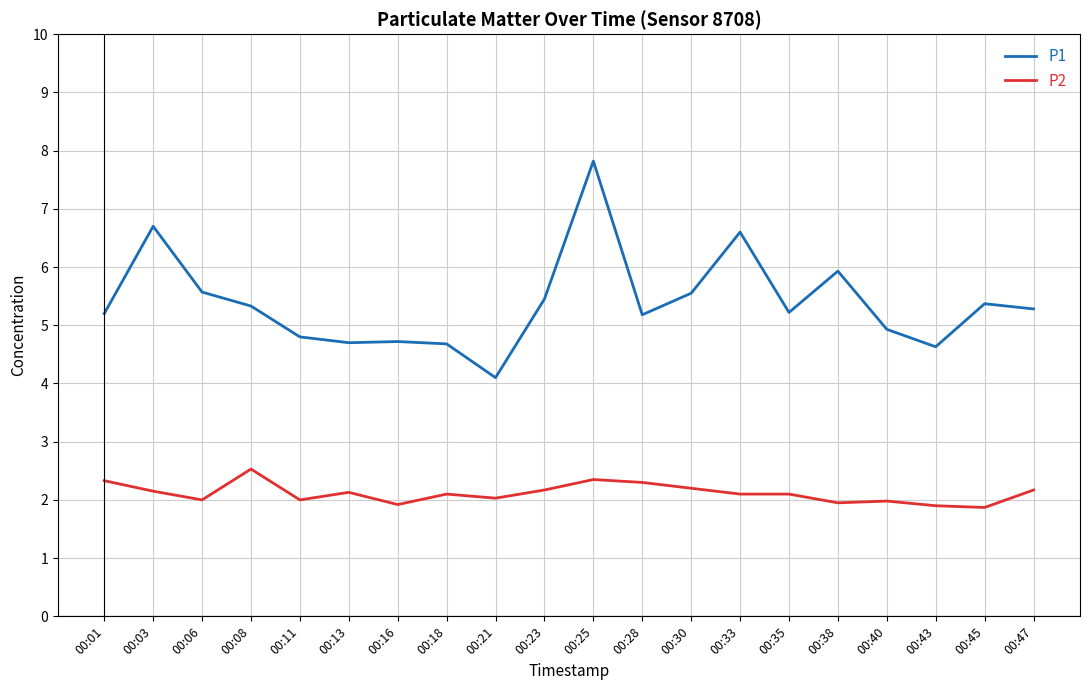

Is this an area chart (filled region under the line)?

No